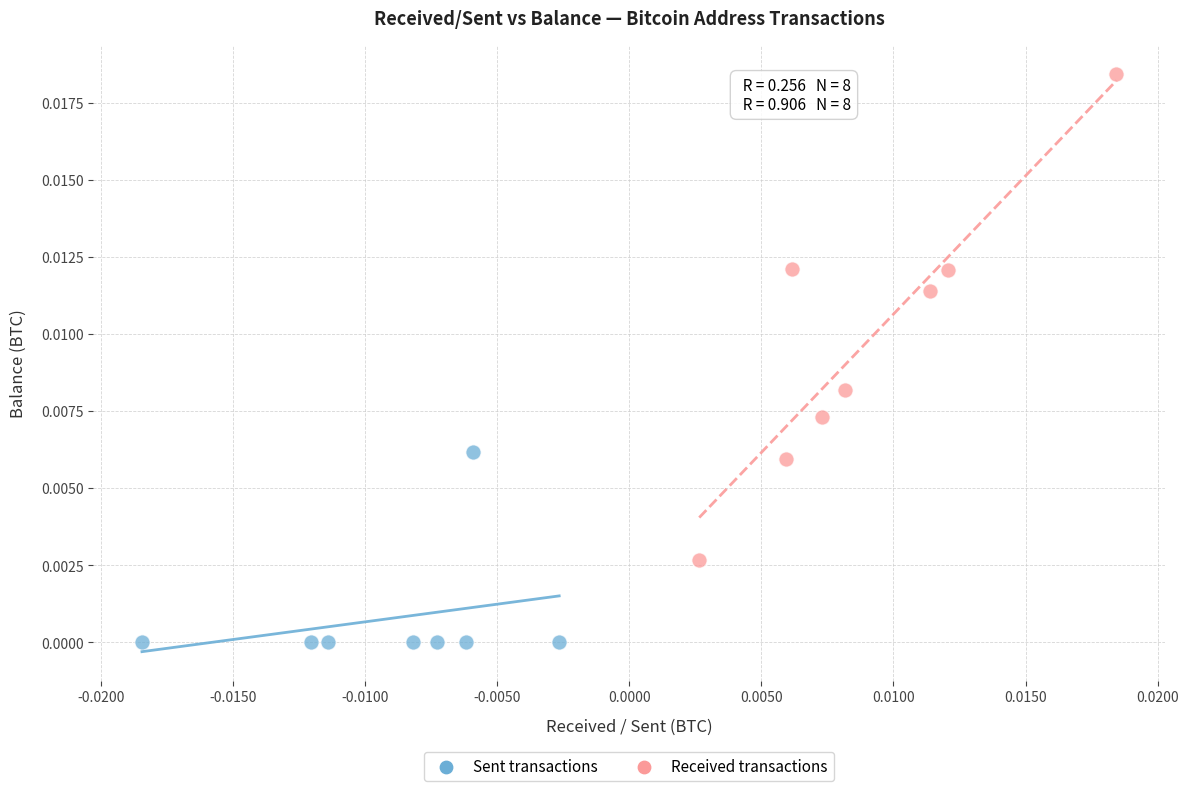

Which series reaches the maximum Y coordinate?

Received transactions